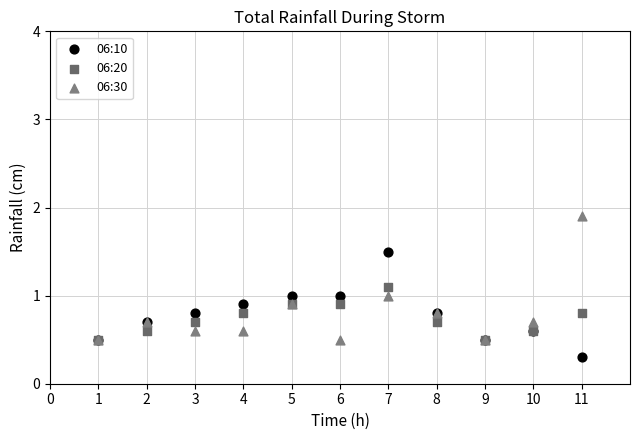

In the 06:20 series, what Y value is closest to 0?

0.5